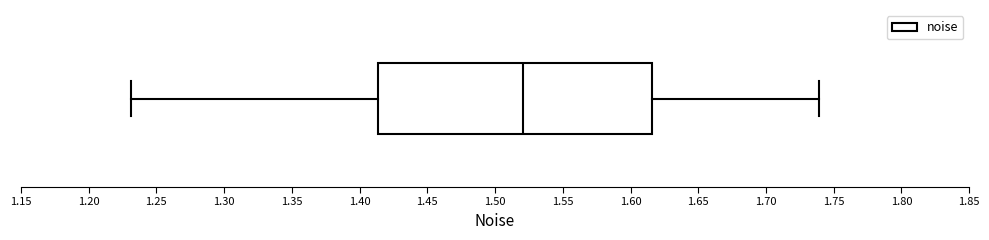

Read this box plot against the x-axis: the position of the median line, the range covered by the box, and the ends of both whiskers. The values are not printed on the chart, so give them approximately, as read against the axis.

median 1.520, box 1.415 to 1.615, whiskers 1.230 to 1.740